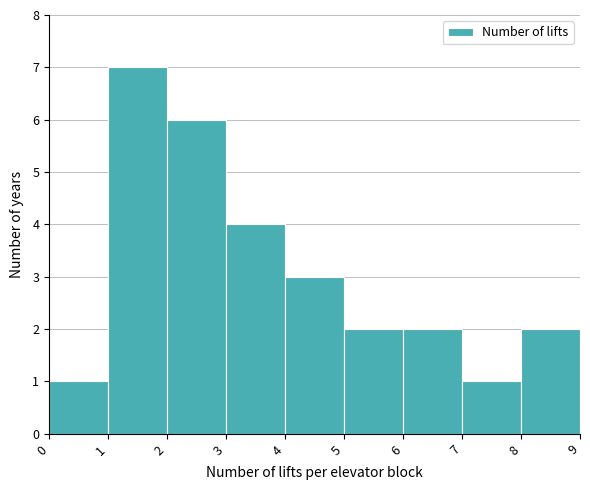

How tall is the bar that spans 4 to 5 on the x-axis? The values are not printed on the chart, so give them approximately, as read against the axis.

3